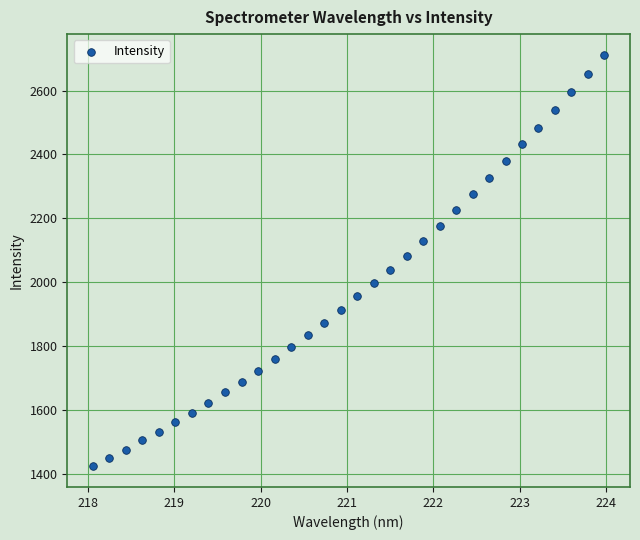

What is the range of Y values (max minus min)?

1288.9